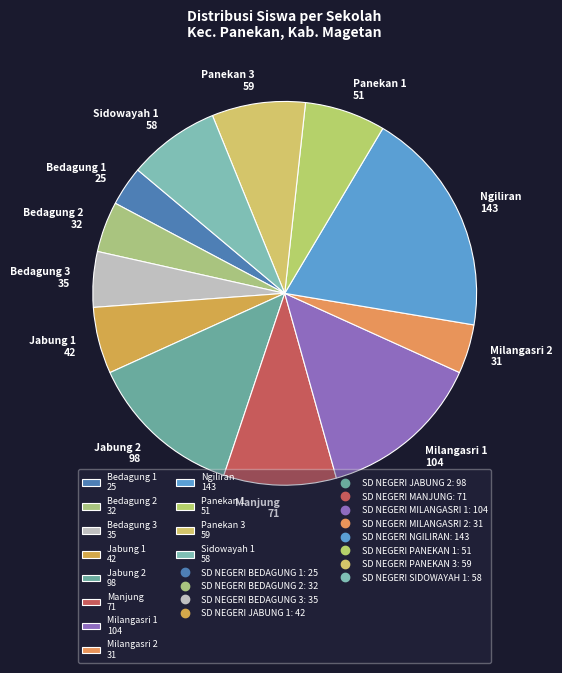

Does Bedagung 1 25 account for over 50% of the chart?

No